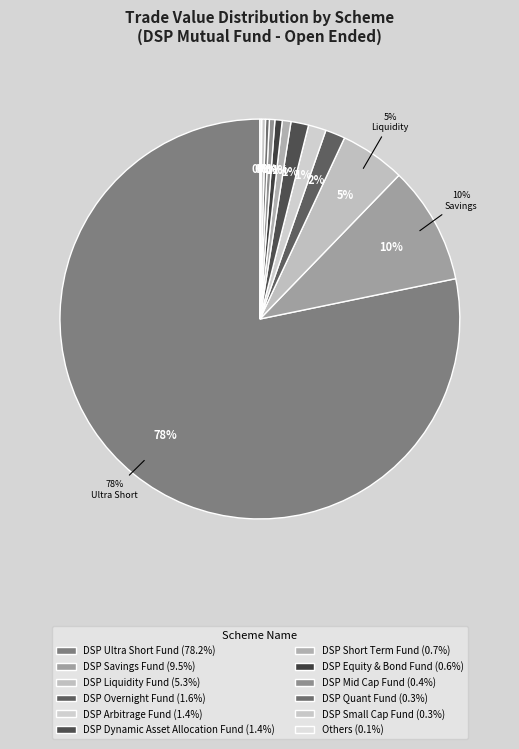

Rank the categories by value from lowest to highest.

Others, DSP Small Cap Fund, DSP Quant Fund, DSP Mid Cap Fund, DSP Equity & Bond Fund, DSP Short Term Fund, DSP Dynamic Asset Allocation Fund, DSP Arbitrage Fund, DSP Overnight Fund, DSP Liquidity Fund, DSP Savings Fund, DSP Ultra Short Fund